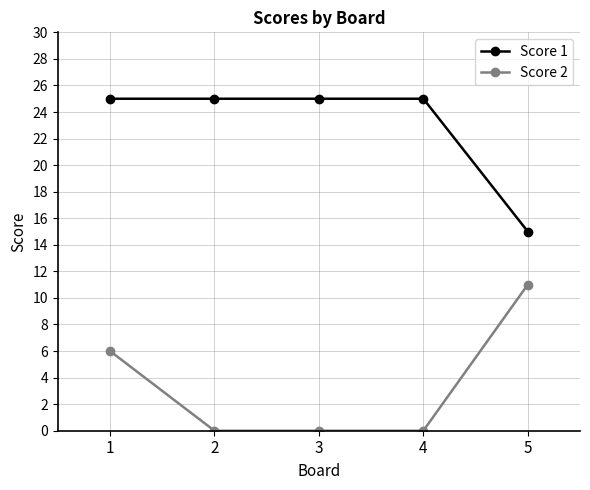

What is the value of the Score 1 point at the 4th from the left?

25